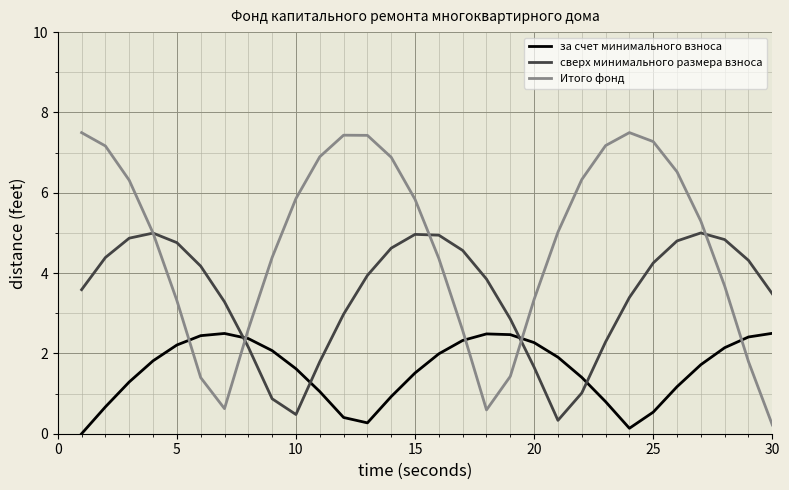

After their last crossing, which series has the higher values: за счет минимального взноса or сверх минимального размера взноса?

сверх минимального размера взноса